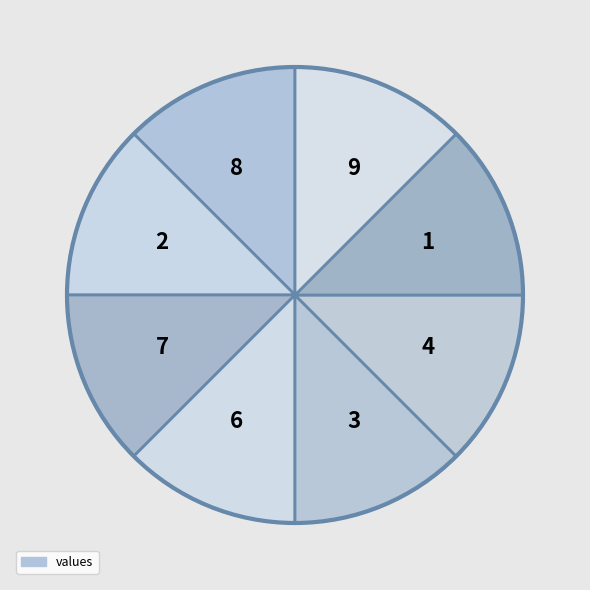

Is it true that 9 is 4% of the pie?

False